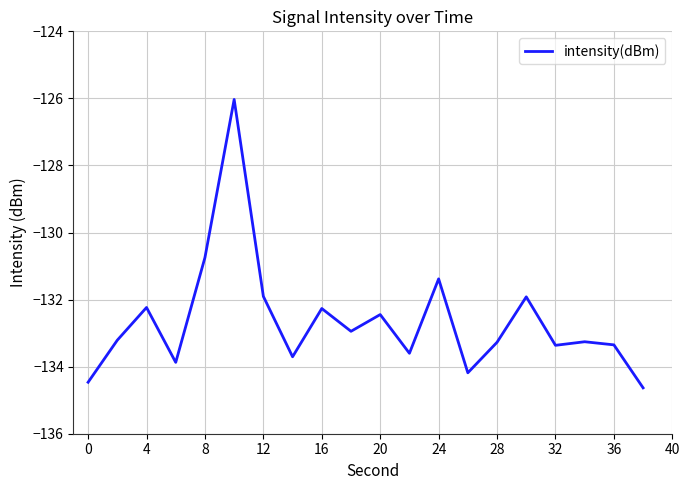

What is the minimum value shown in the chart?

-134.6